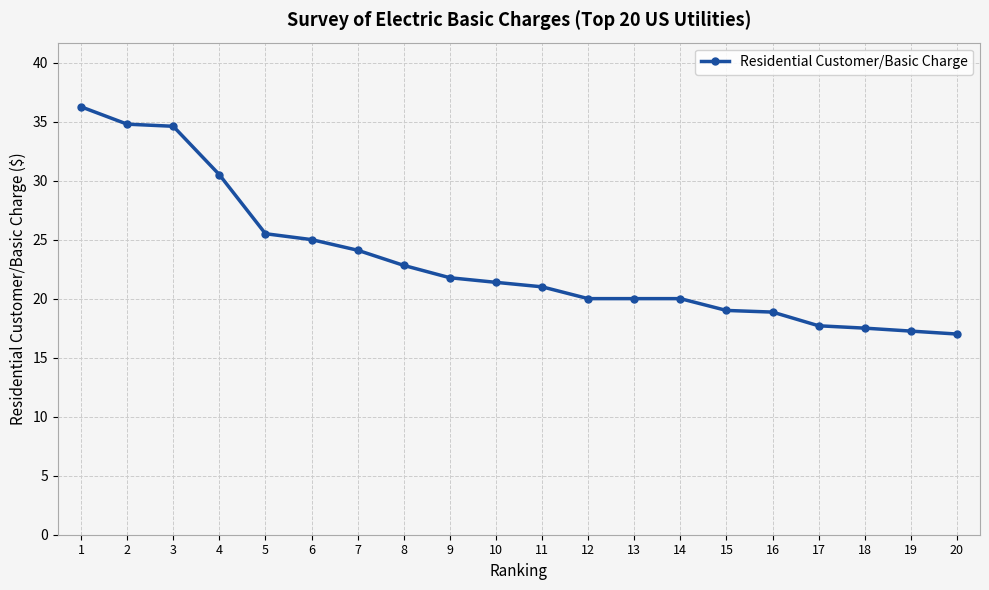

The value at 8 is 40.7. True or false?

False